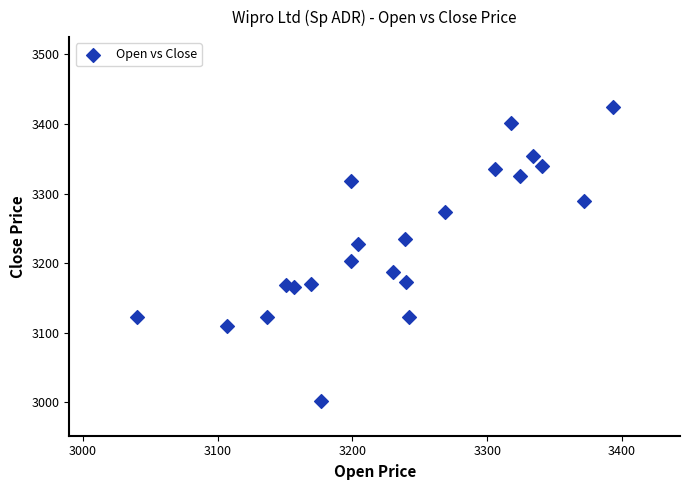

What is the range of Y values (max minus min)?

423